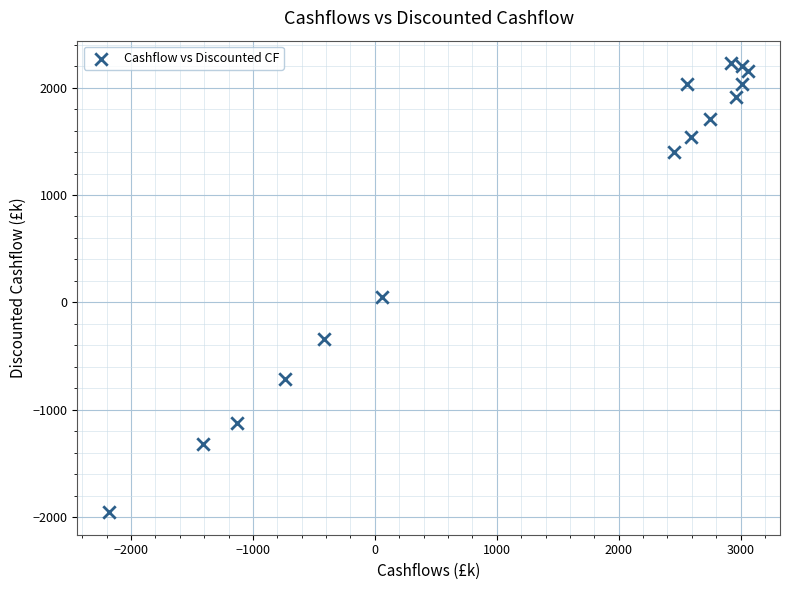

What is the range of Y values (max minus min)?

4184.7